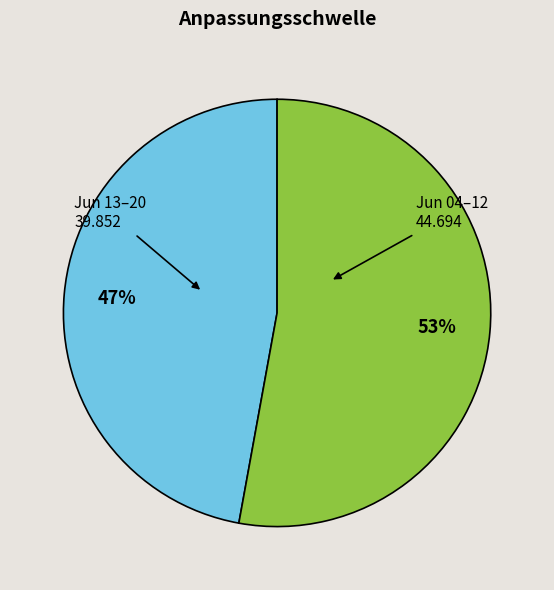

How many slices are in this pie chart?

2